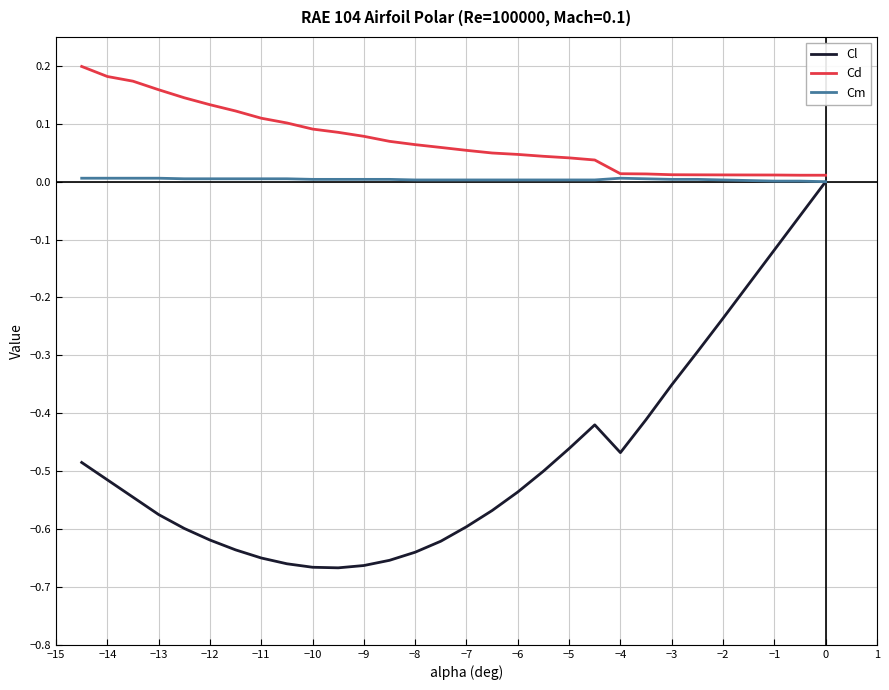

Which series has the largest total across all categories?

Cd